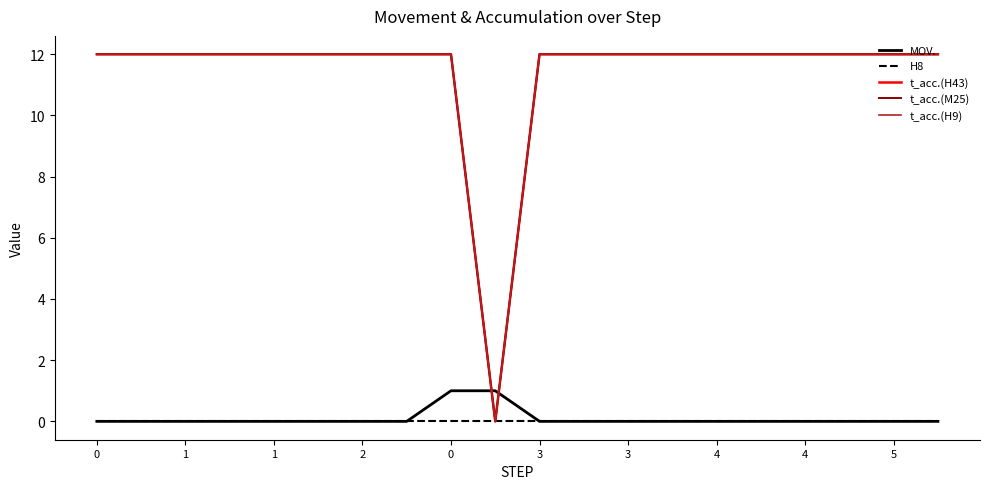

At which category is the sum across all series the highest?

4